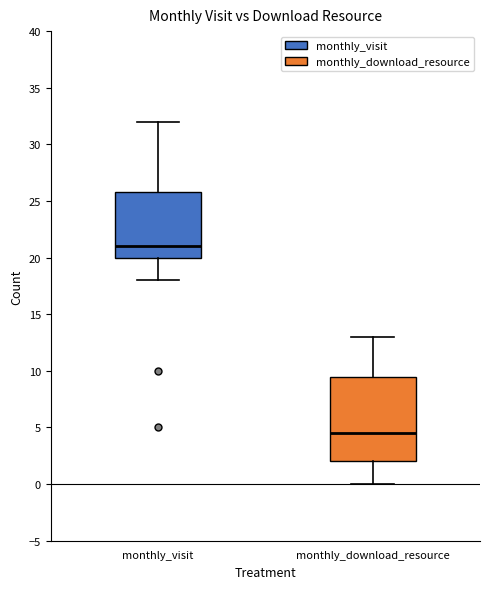

Reading left to right, read every box against the y-axis: the position of its median line, the range the box covers, and the ends of its whiskers. The values are not printed on the chart, so give them approximately, as read against the axis.

monthly_visit: median 21.0, box 20.0 to 26.0, whiskers 18.0 to 32.0
monthly_download_resource: median 4.5, box 2.0 to 9.5, whiskers 0.0 to 13.0